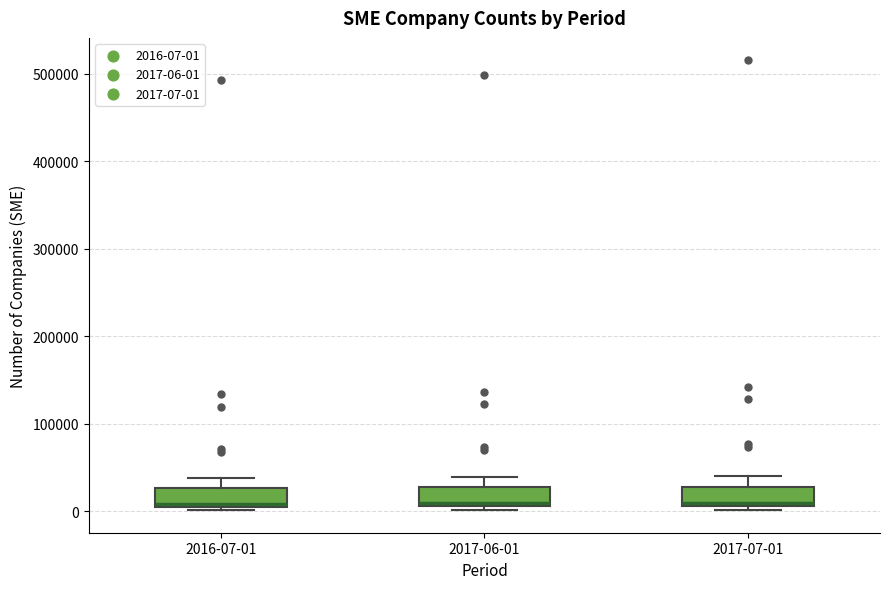

Where does the upper whisker of the box for 2017-06-01 end on the y-axis? The values are not printed on the chart, so give them approximately, as read against the axis.

40000